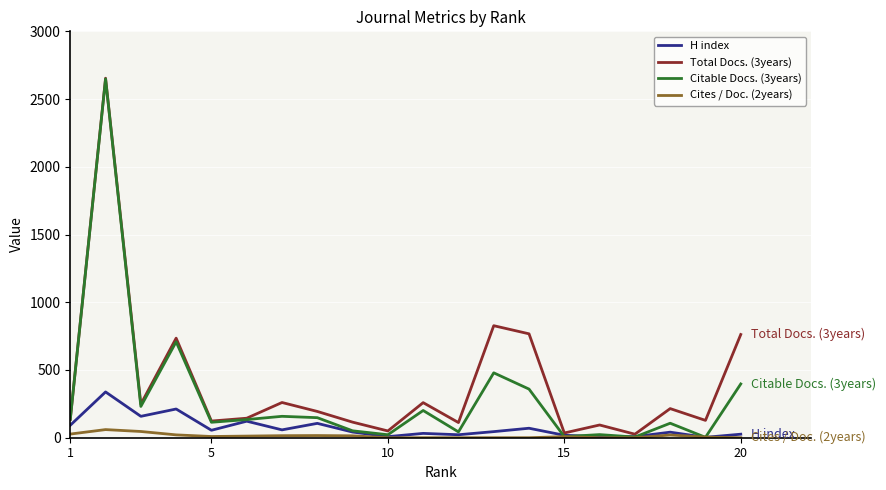

Rank the series by their average value, from lowest to highest.

Cites / Doc. (2years), H index, Citable Docs. (3years), Total Docs. (3years)